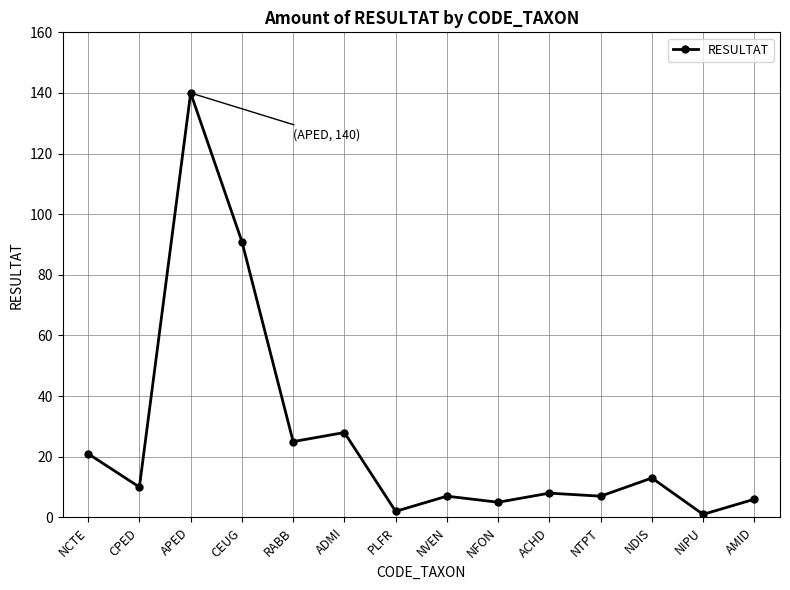

Where does the data first go above 10?

NCTE